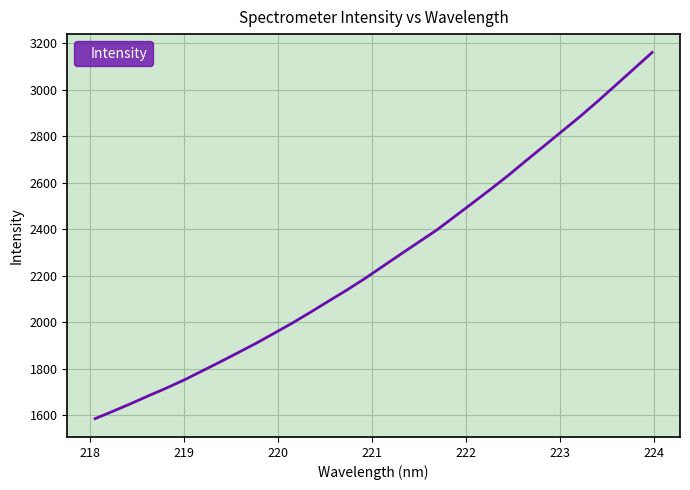

What is the greatest value displayed?

3161.3